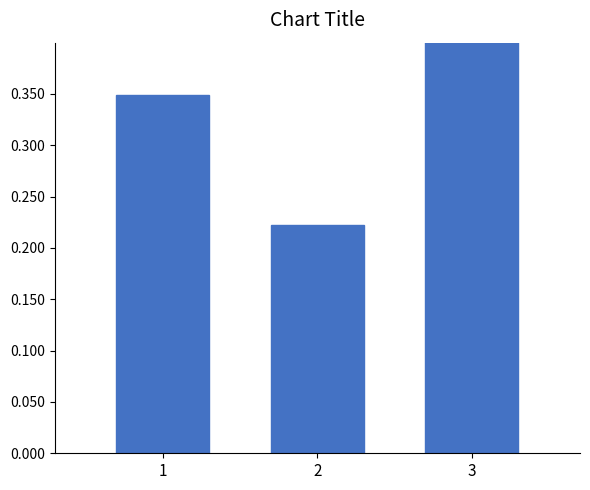

True or false: the data shows 0.2 at 2.

True